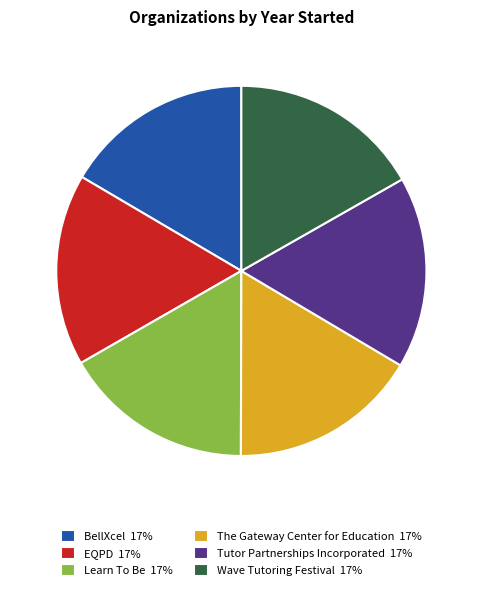

Is the sum of Learn To Be 17% and The Gateway Center for Education 17% greater than half?

No